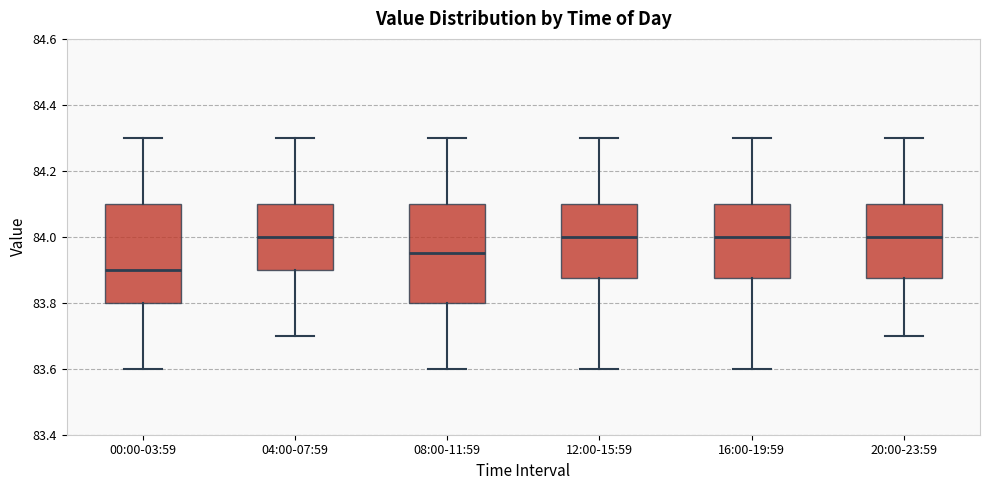

Which box's median line is the lowest?

00:00-03:59